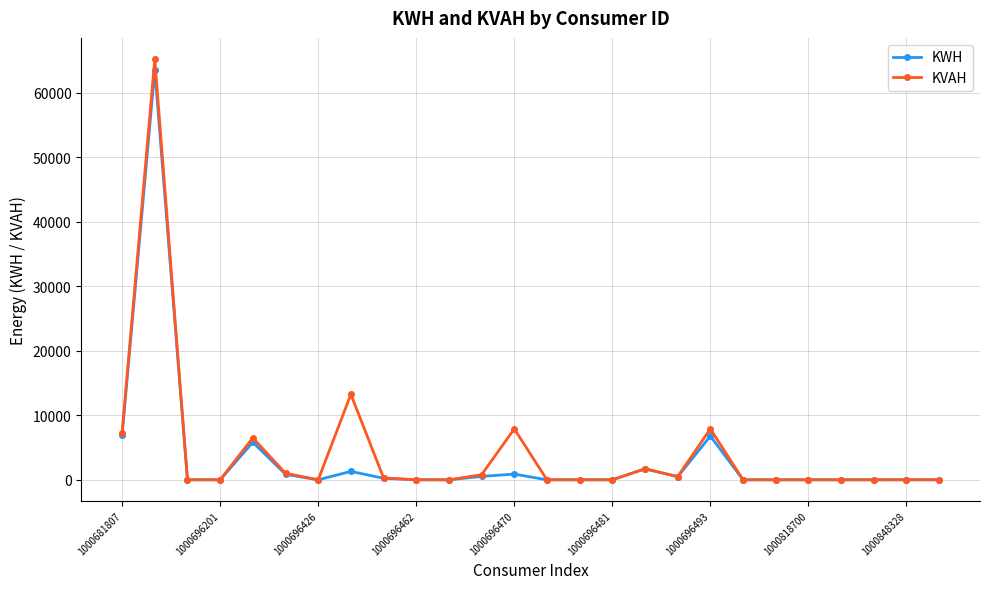

True or false: KWH has more than 1 interior local peaks.

True